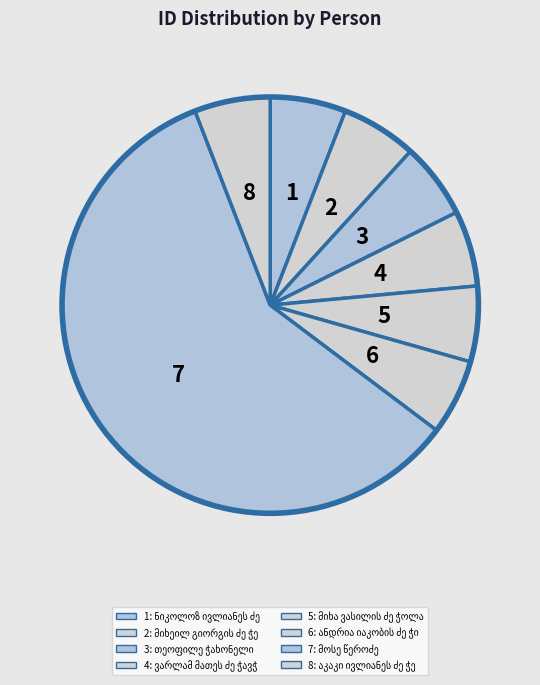

Rank the categories by value from highest to lowest.

მოსე წეროძე, ნიკოლოზ ივლიანეს ძე ჭეიშვილი, აკაკი ივლიანეს ძე ჭეიშვილი, მიხეილ გიორგის ძე ჭელიძე, თეოფილე ჭახონელი, ვარლამ მათეს ძე ჭავჭანიძე, მიხა ვასილის ძე ჭოლაძე, ანდრია იაკობის ძე ჭიაბერაშვილი